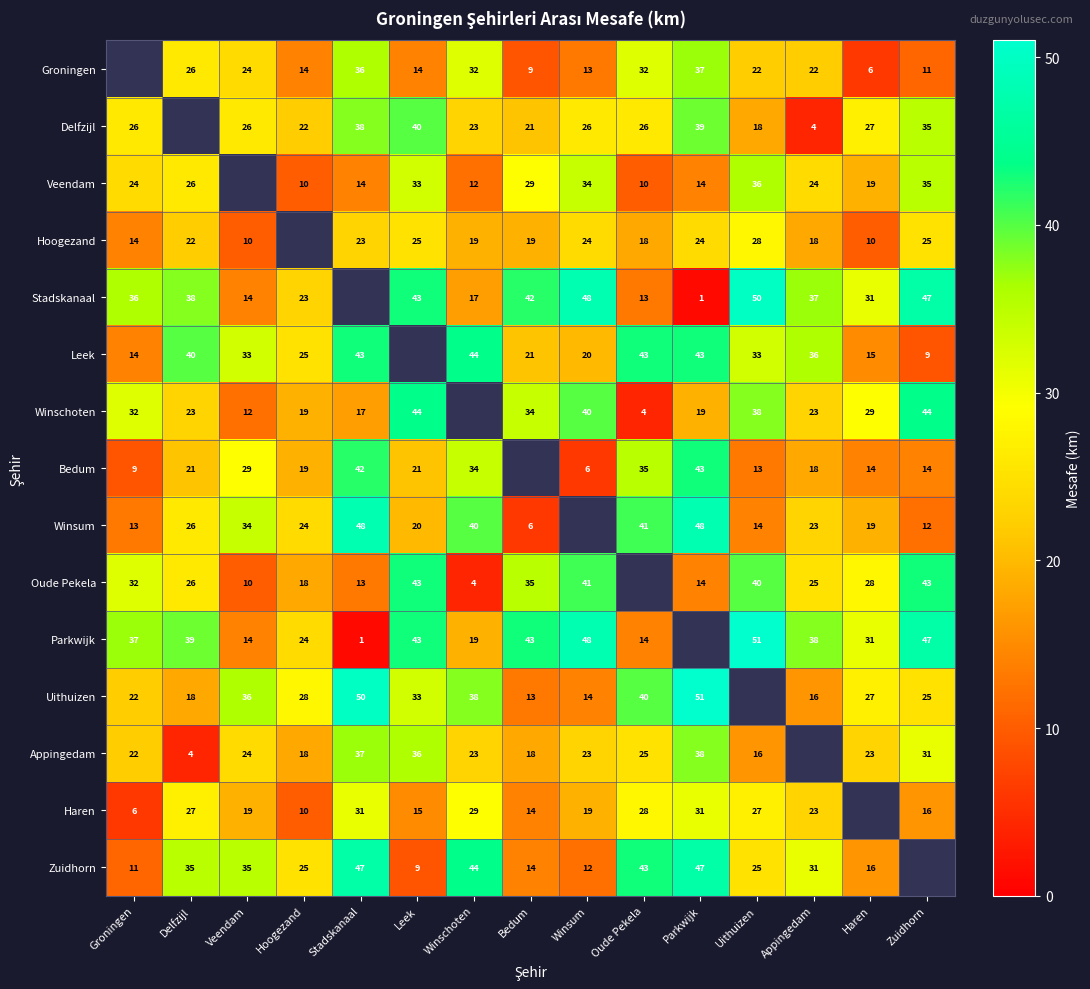

Count the number of data series in this chart.

15